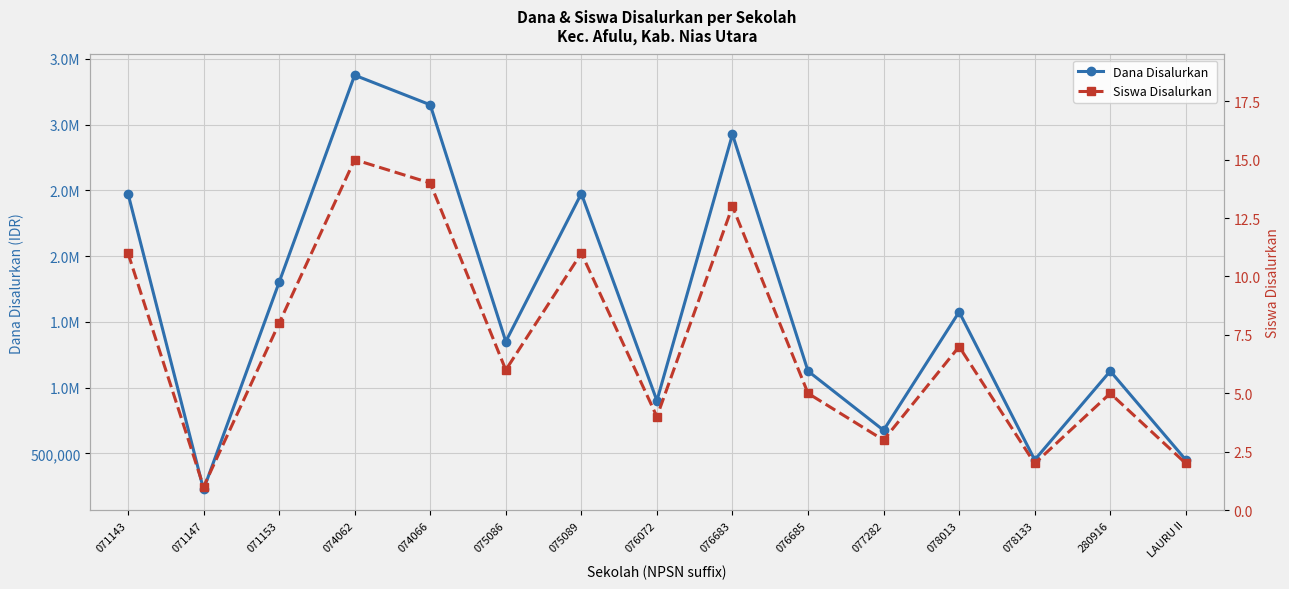

Reading right to left, list all the values displayed in this chart.

Dana Disalurkan: LAURU II=450000	280916=1125000	078133=450000	078013=1575000	077282=675000	076685=1125000	076683=2925000	076072=900000	075089=2475000	075086=1350000	074066=3150000	074062=3375000	071153=1800000	071147=225000	071143=2475000
Siswa Disalurkan: LAURU II=2	280916=5	078133=2	078013=7	077282=3	076685=5	076683=13	076072=4	075089=11	075086=6	074066=14	074062=15	071153=8	071147=1	071143=11